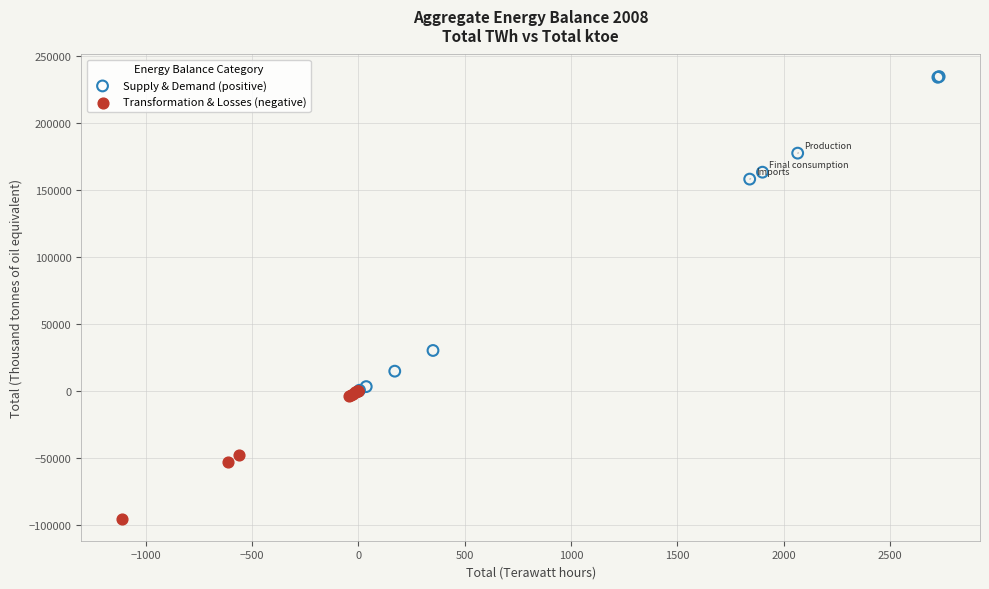

Which series contains the highest Y value?

Supply & Demand (positive)